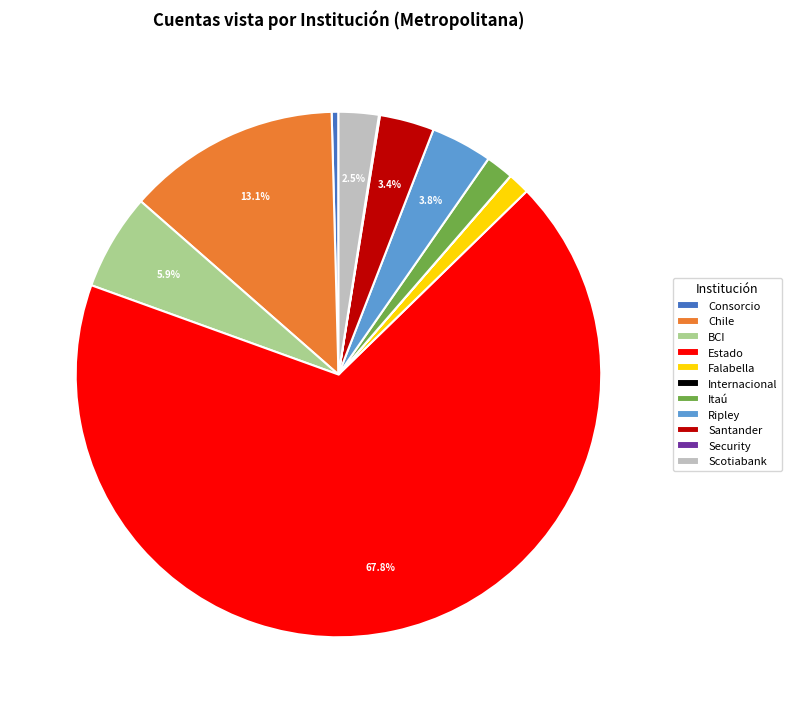

Do Ripley and Itaú together represent more than half of the pie?

No